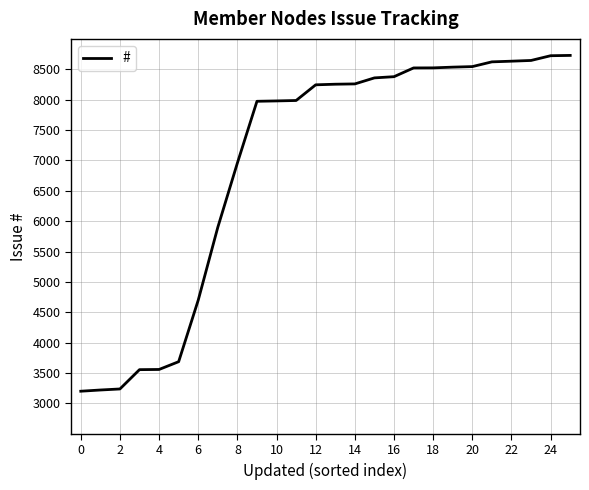

What is the difference between the maximum and minimum values?

5527